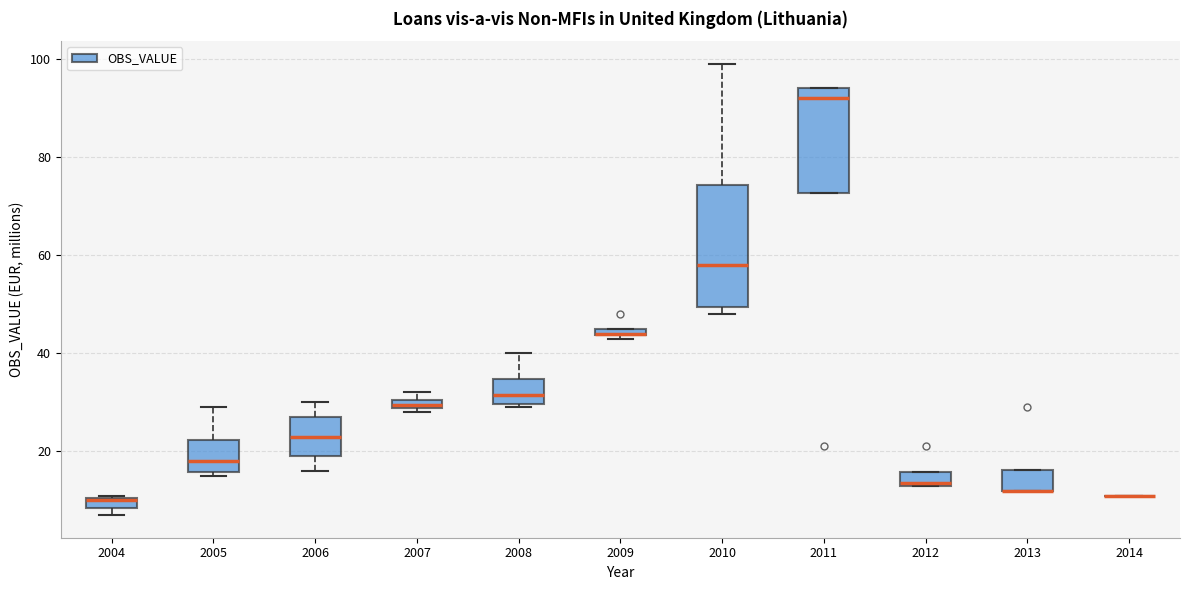

Where is the upper edge of the box at x = 2012 on the y-axis? The values are not printed on the chart, so give them approximately, as read against the axis.

16